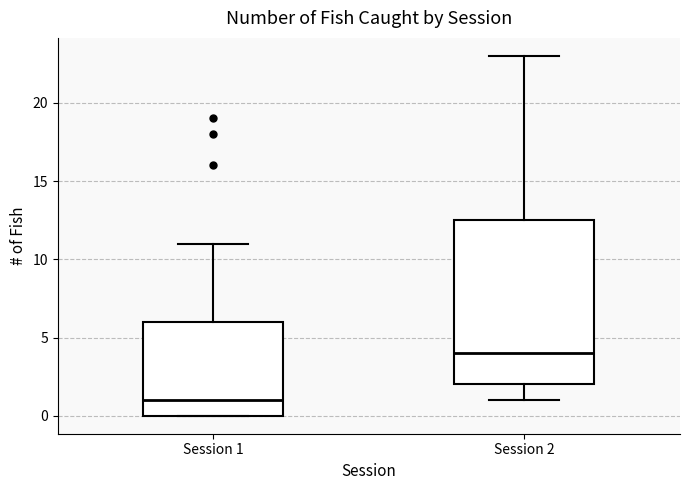

Which box is the tallest, from its lower edge to its upper edge?

Session 2